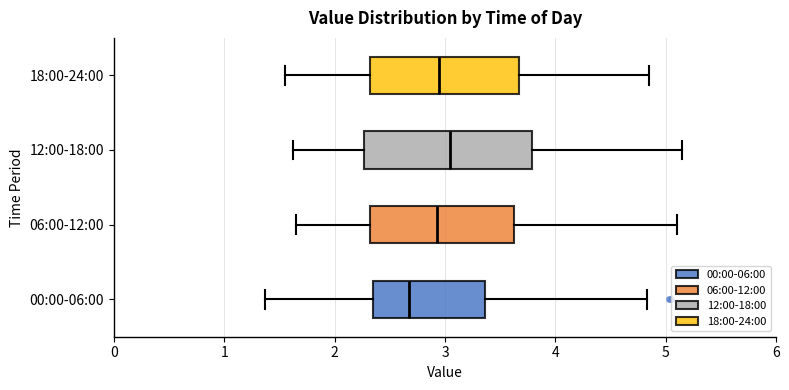

Which box has the furthest to the left median line?

00:00-06:00